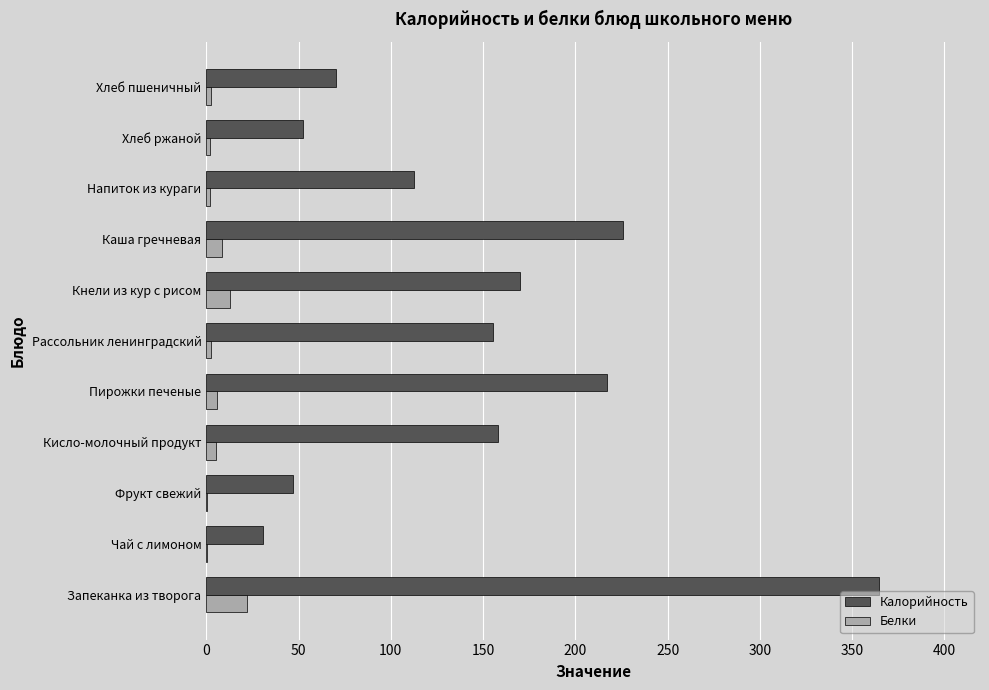

True or false: Белки has a value of 8.6 at Каша гречневая.

True